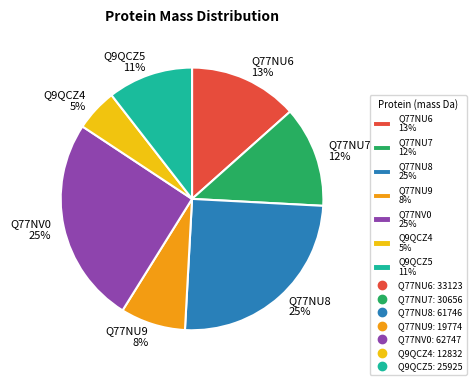

Is it true that Q77NU7 12% is 12% of the pie?

True